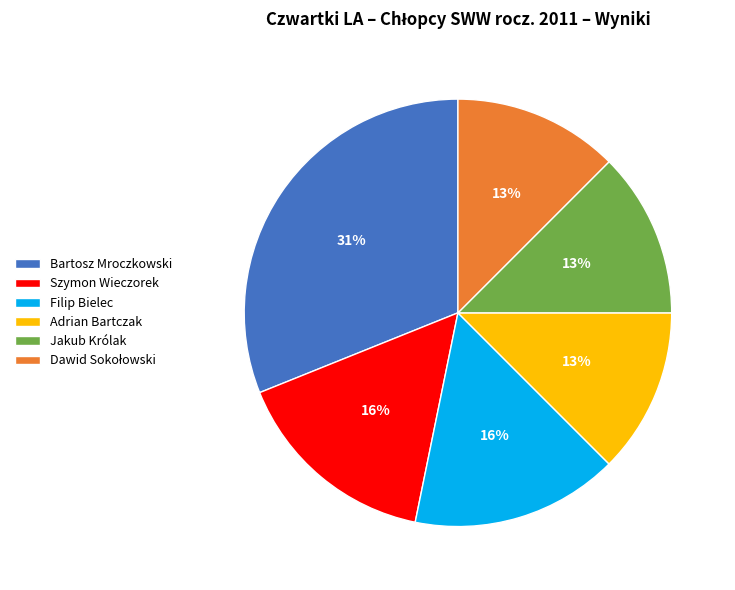

Is it true that Filip Bielec is 8% of the pie?

False